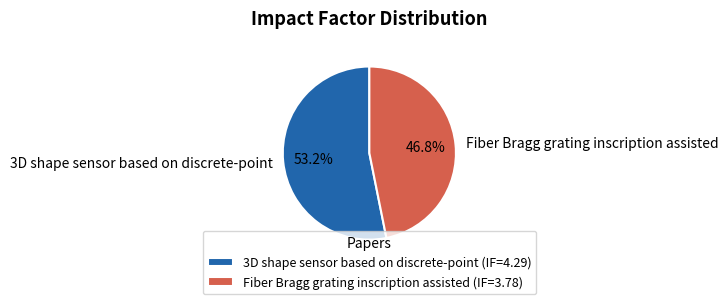

Which slice is the smallest?

Fiber Bragg grating inscription assisted